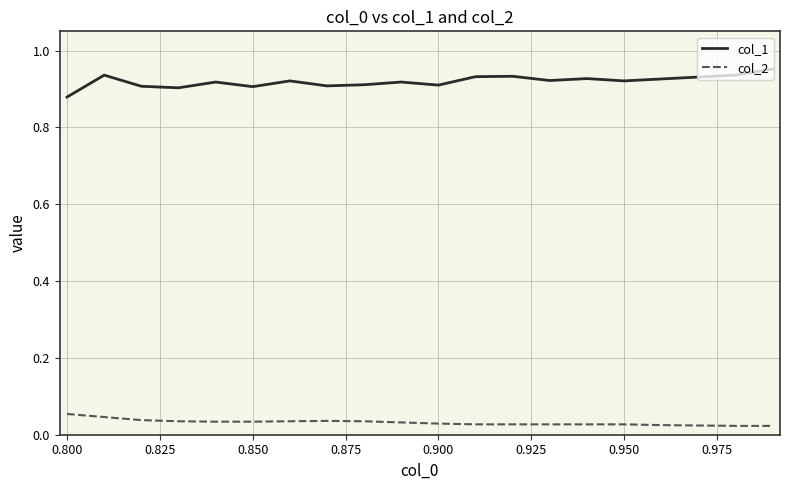

Rank the series by their maximum value, from lowest to highest.

col_2, col_1